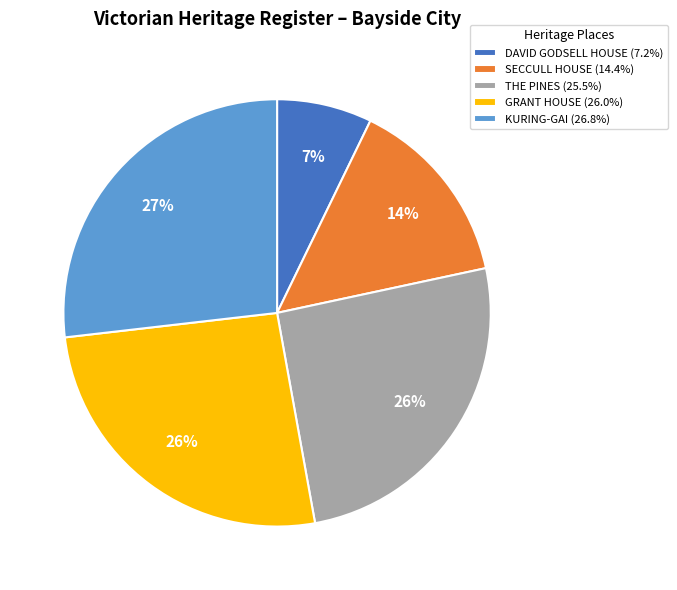

To the nearest percent, what is the difference between the DAVID GODSELL HOUSE and SECCULL HOUSE slice percentages?

7%